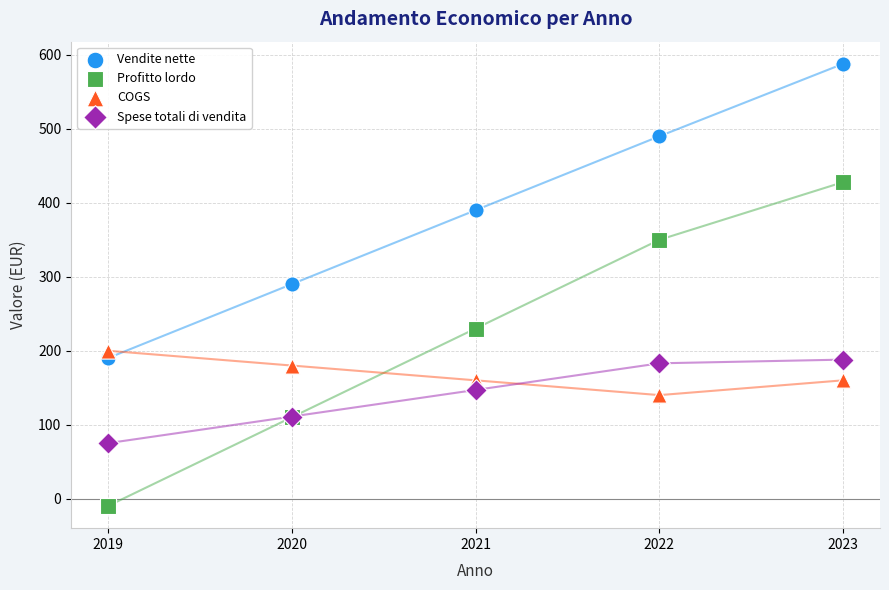

Which series reaches the minimum Y coordinate?

Profitto lordo